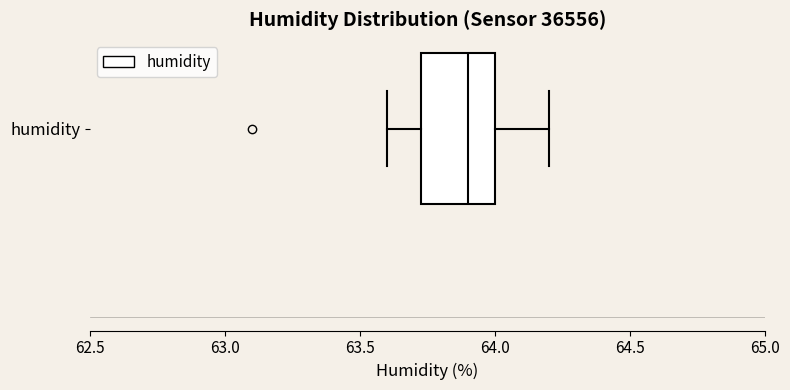

Read this box plot against the x-axis: the position of the median line, the range covered by the box, and the ends of both whiskers. The values are not printed on the chart, so give them approximately, as read against the axis.

median 63.90, box 63.75 to 64.00, whiskers 63.60 to 64.20